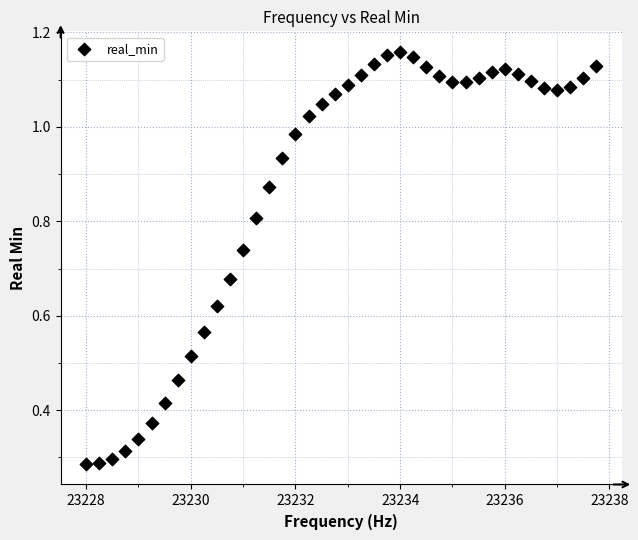

What is the range of X values (max minus min)?

9.8